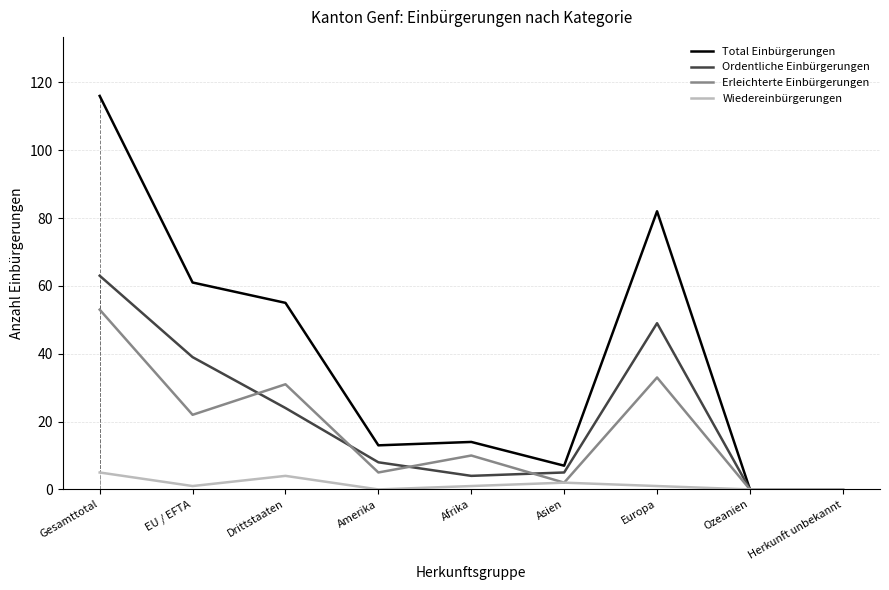

Which series has the largest range (max minus min)?

Total Einbürgerungen